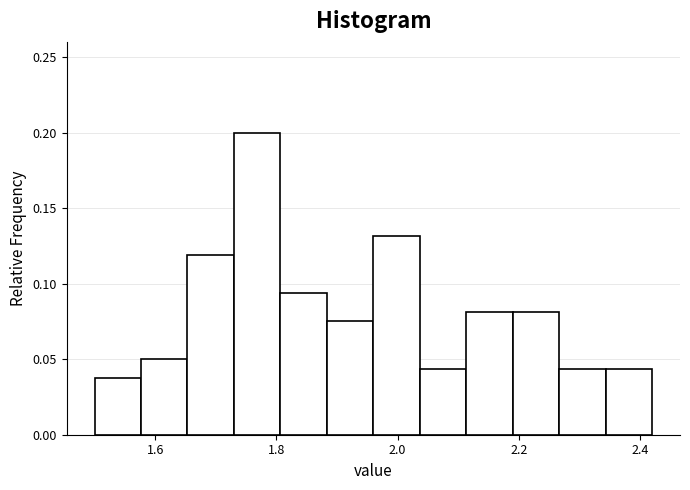

Read against the x-axis, roughly where is the centre of the tallest bar?

1.76